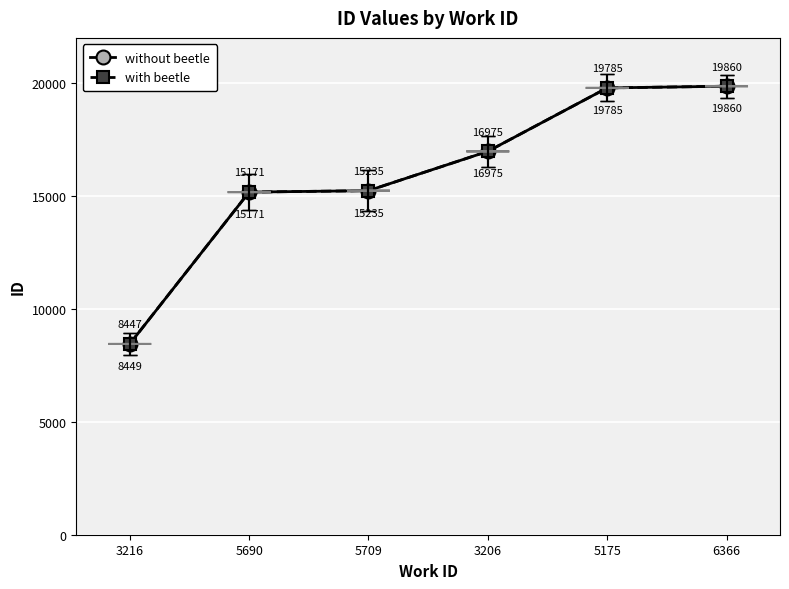

What is the average value of the without beetle series?

15912